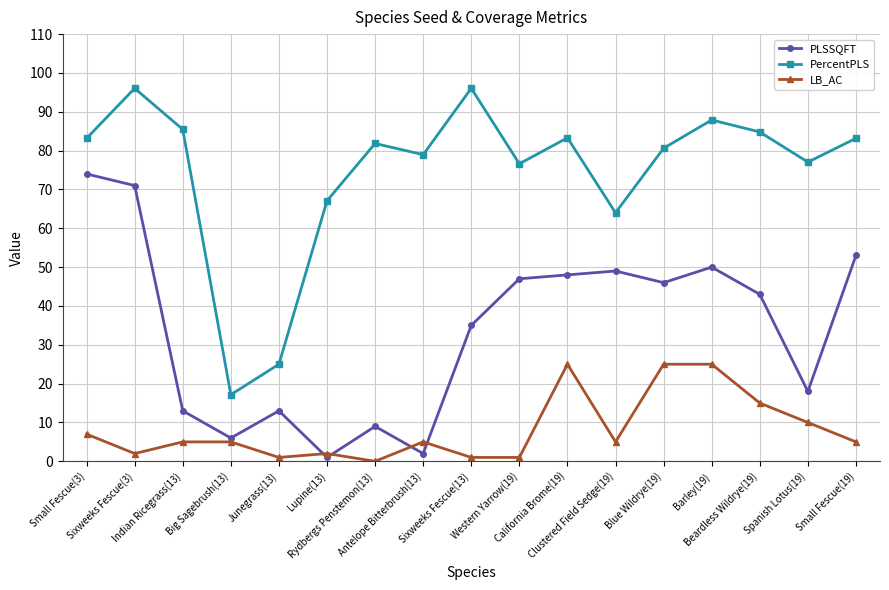

Which series has the largest range (max minus min)?

PercentPLS